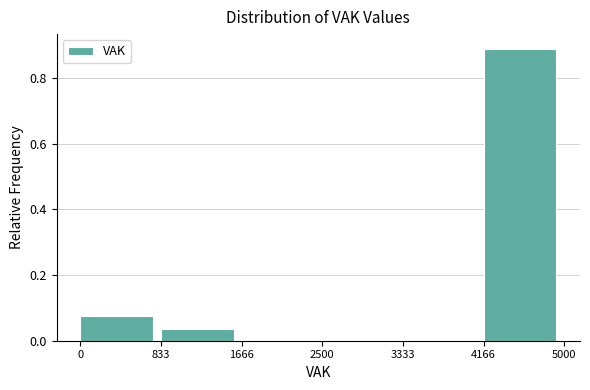

Over which range of the x-axis is the bar tallest?

4166 to 5000